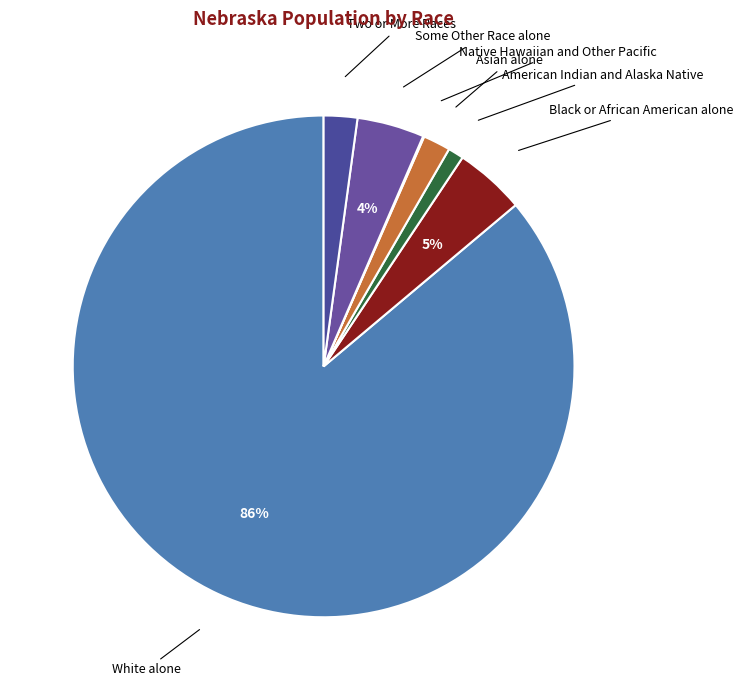

To the nearest percent, what is the combined percentage of American Indian and Alaska Native and Asian alone?

3%